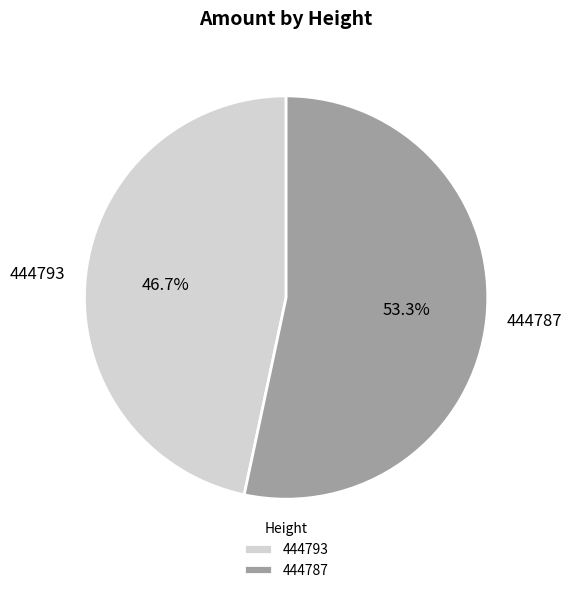

What portion of the pie excludes 444787?

46.7%